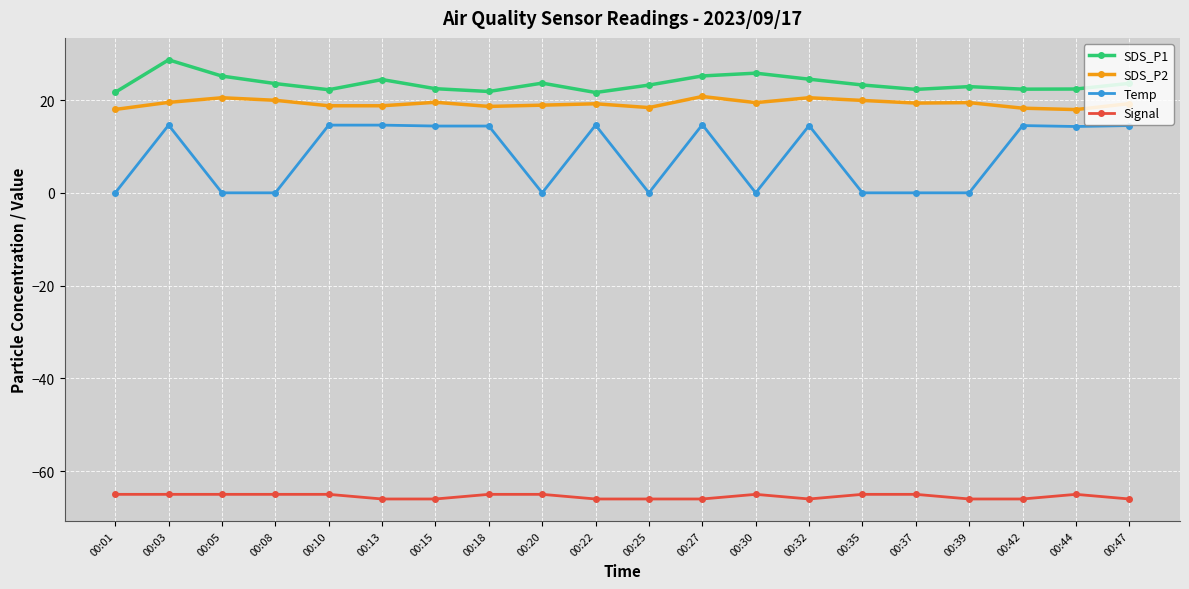

What are all the series names shown in the legend?

SDS_P1, SDS_P2, Temp, Signal